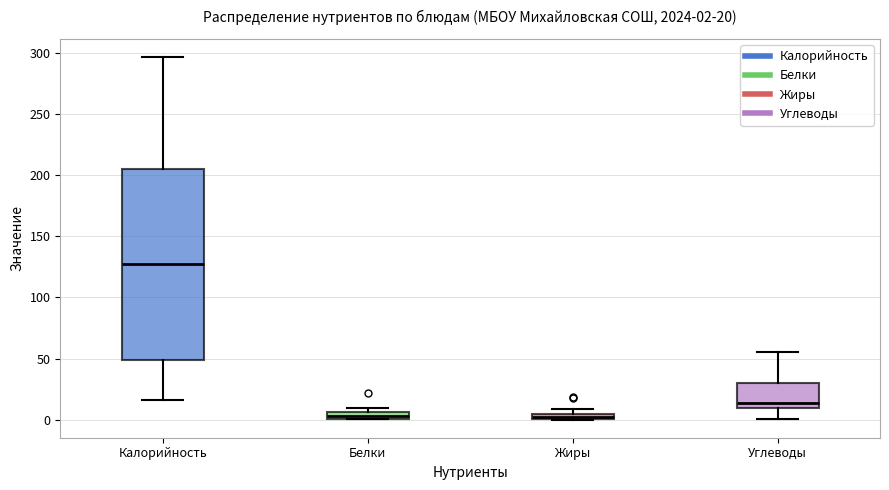

Comparing the boxes themselves (not the whiskers), which one is the tallest?

Калорийность